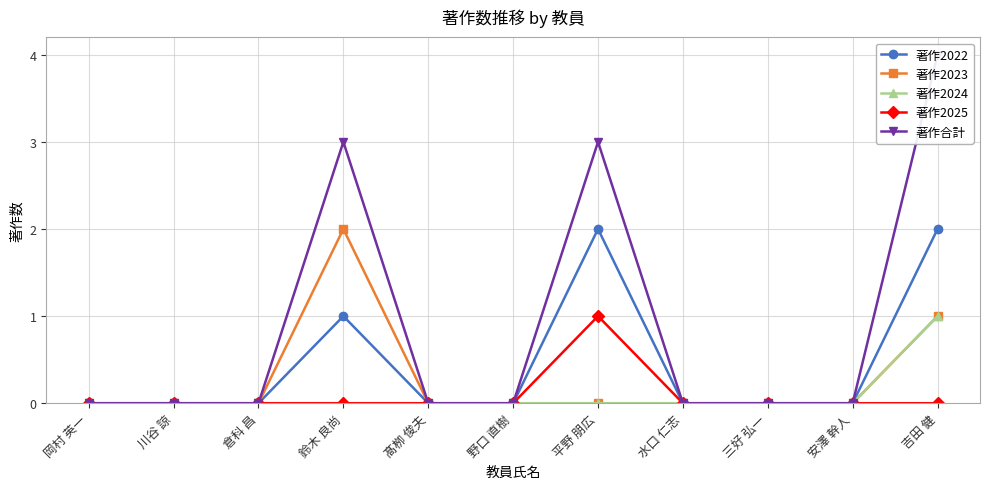

How many data points in 著作2022 are above 0?

3